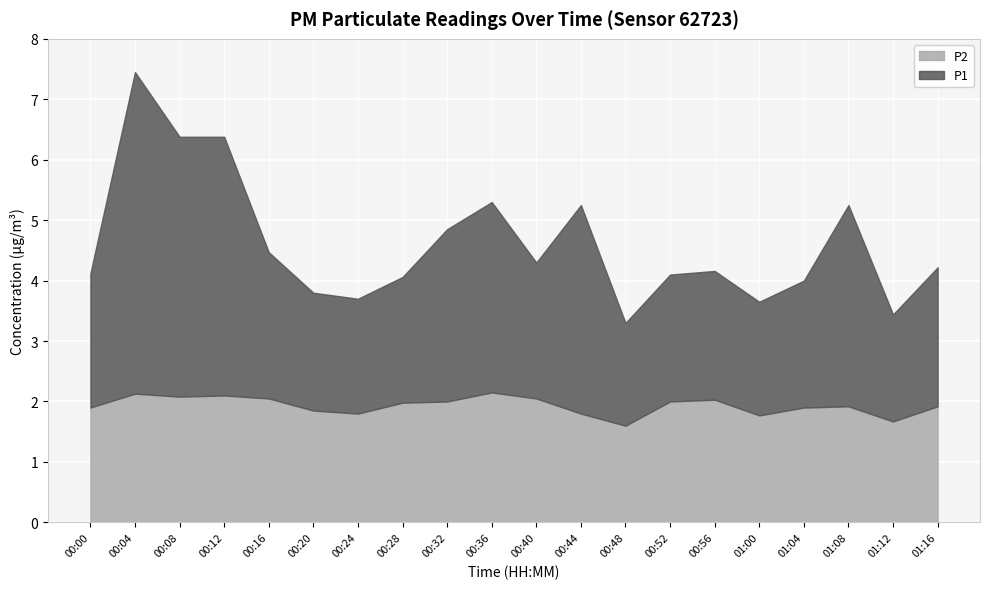

Reading left to right, extract all data points from this chart.

P1: 2.2	5.3	4.3	4.3	2.4	1.9	1.9	2.1	2.9	3.1	2.2	3.5	1.7	2.1	2.1	1.9	2.1	3.3	1.8	2.3
P2: 1.9	2.1	2.1	2.1	2.0	1.9	1.8	2.0	2.0	2.1	2.0	1.8	1.6	2.0	2.0	1.8	1.9	1.9	1.7	1.9